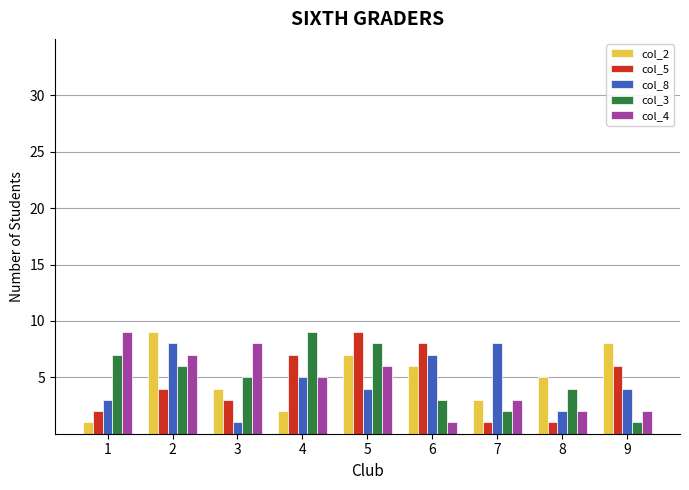

The value of col_5 at 1 is 2. True or false?

True